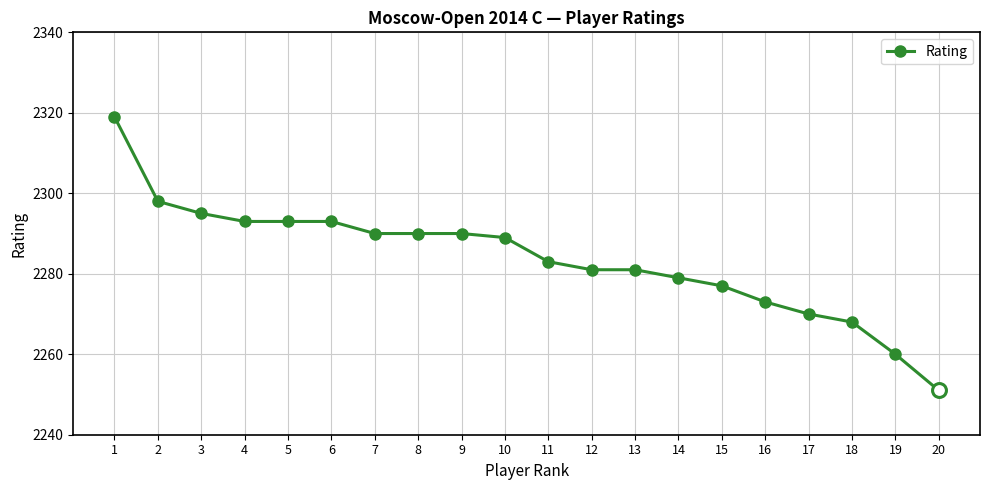

Reading right to left, list all the values displayed in this chart.

20=2251	19=2260	18=2268	17=2270	16=2273	15=2277	14=2279	13=2281	12=2281	11=2283	10=2289	9=2290	8=2290	7=2290	6=2293	5=2293	4=2293	3=2295	2=2298	1=2319